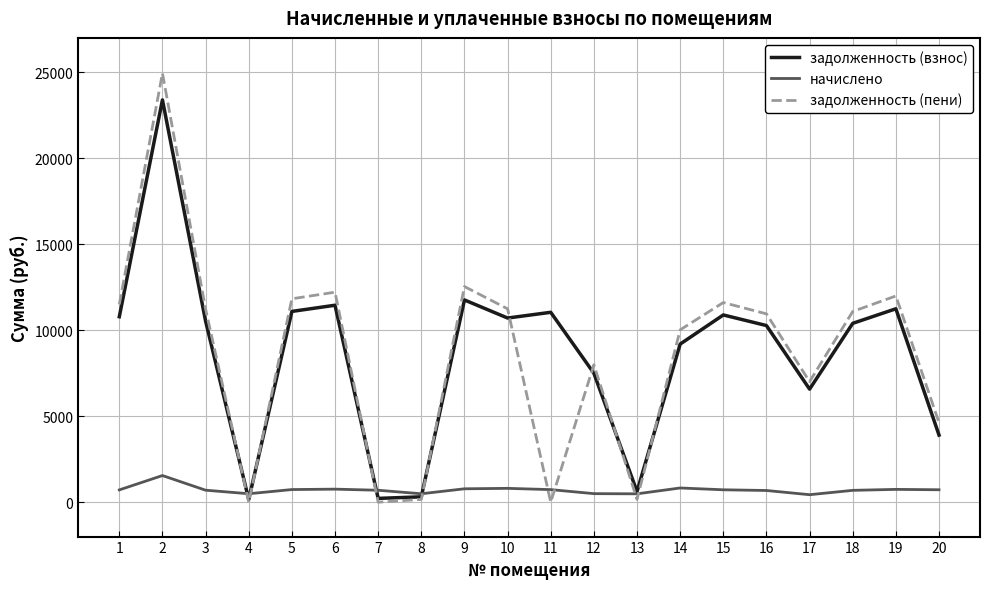

What is the difference between the maximum and minimum values in the задолженность (пени) series?

24944.1